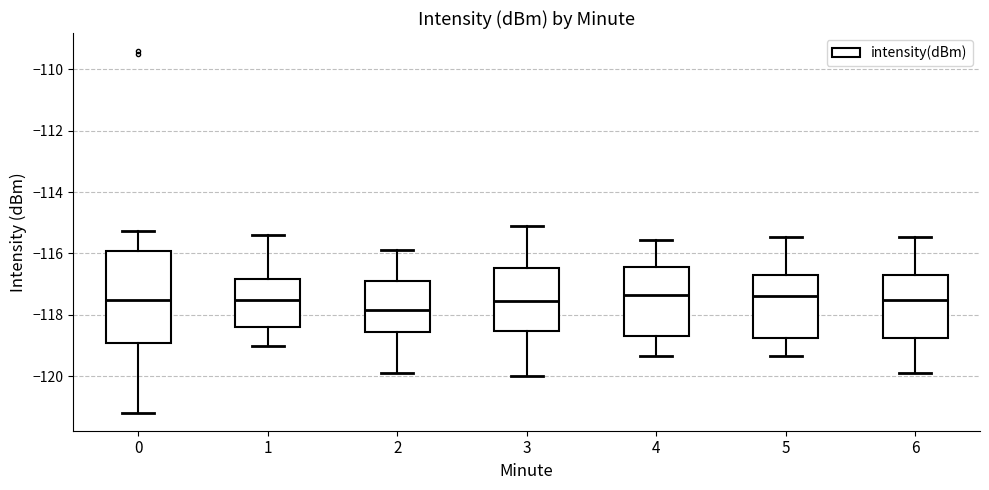

Which box is the tallest, from its lower edge to its upper edge?

0